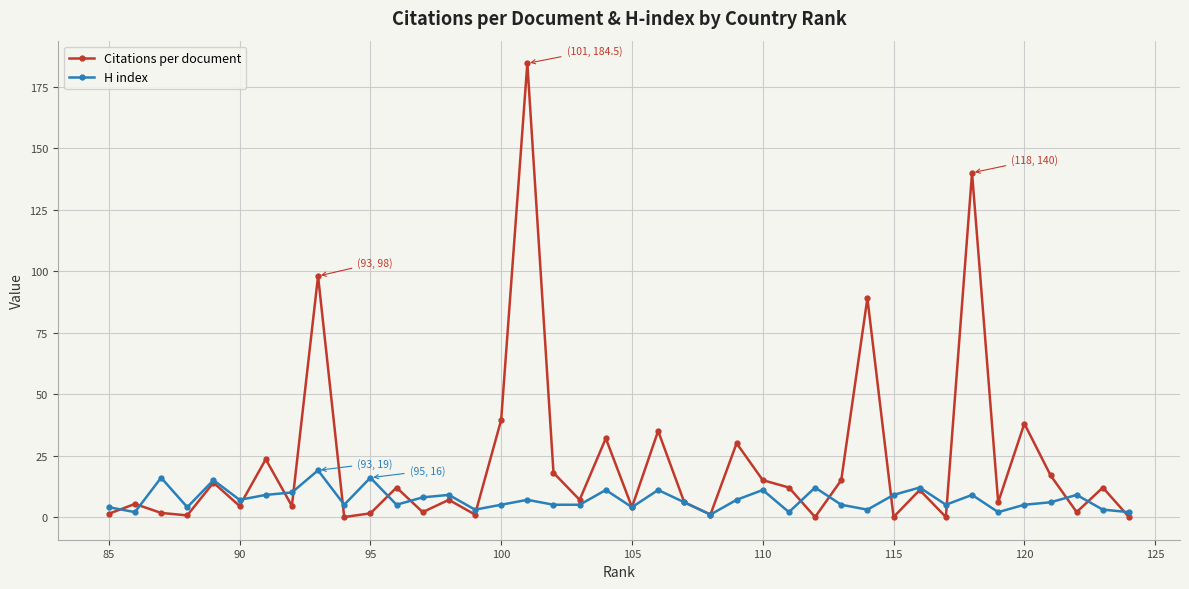

List the series in order of their overall mean, lowest first.

H index, Citations per document